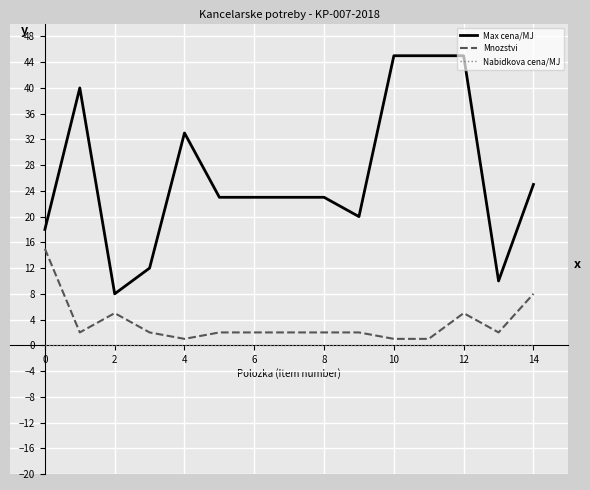

Which series has the largest range (max minus min)?

Max cena/MJ